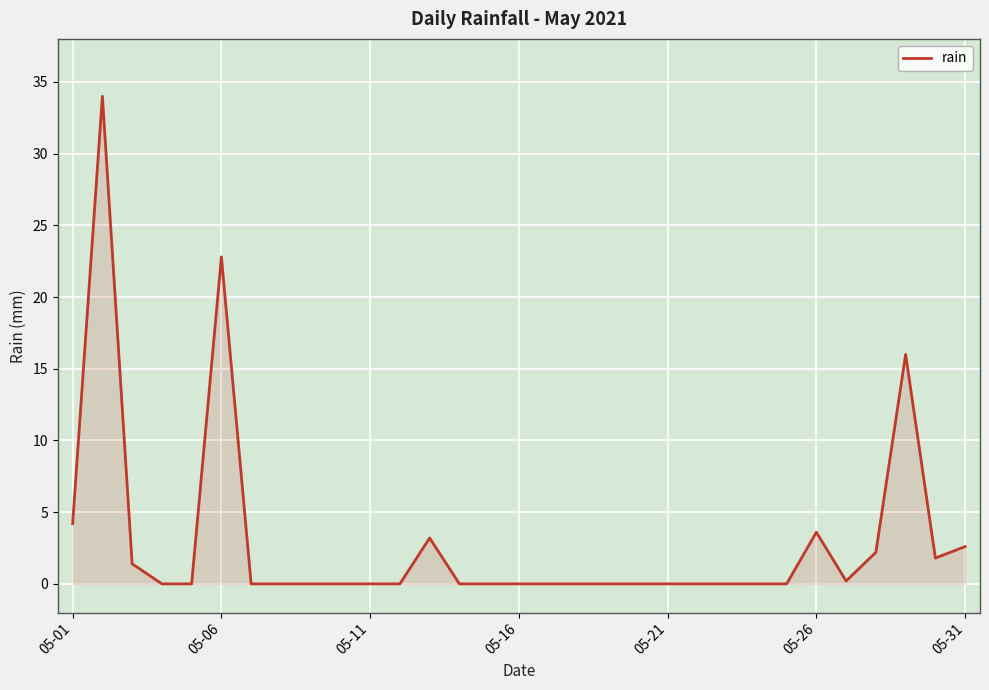

What is the maximum value shown in the chart?

34.0